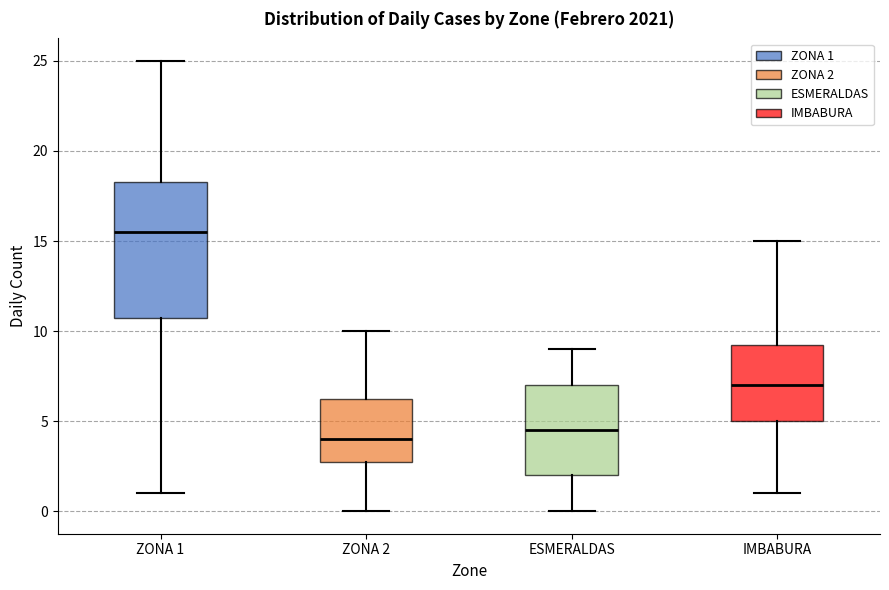

Reading left to right, read every box against the y-axis: the position of its median line, the range the box covers, and the ends of its whiskers. The values are not printed on the chart, so give them approximately, as read against the axis.

ZONA 1: median 15.5, box 11.0 to 18.5, whiskers 1.0 to 25.0
ZONA 2: median 4.0, box 3.0 to 6.5, whiskers 0.0 to 10.0
ESMERALDAS: median 4.5, box 2.0 to 7.0, whiskers 0.0 to 9.0
IMBABURA: median 7.0, box 5.0 to 9.5, whiskers 1.0 to 15.0